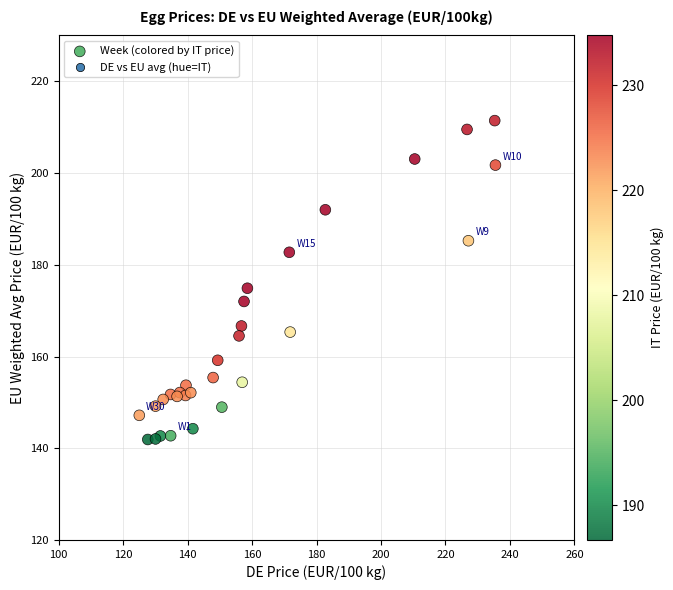

What Y value in the scatter plot is closest to 176?

174.9